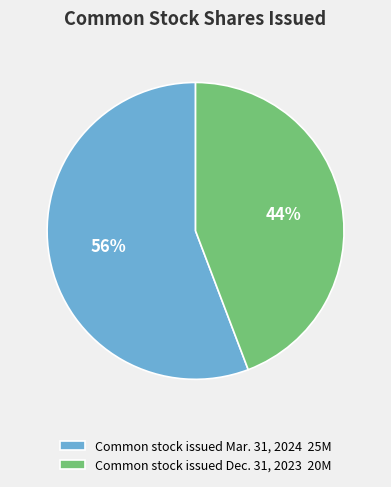

True or false: Common stock issued Dec. 31, 2023 20M accounts for 44% of the total.

True